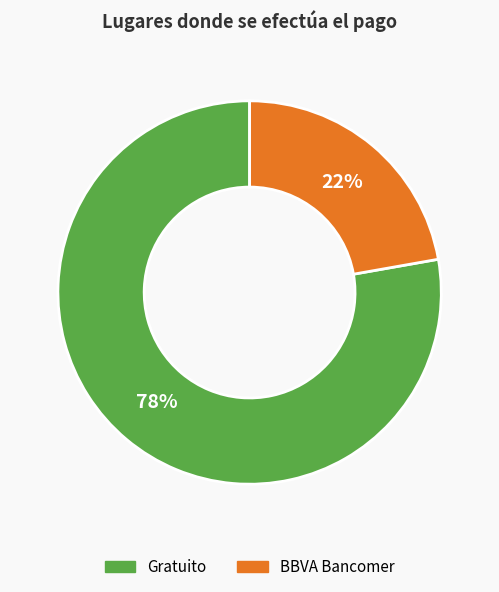

What percentage is the Gratuito slice, to the nearest percent?

78%